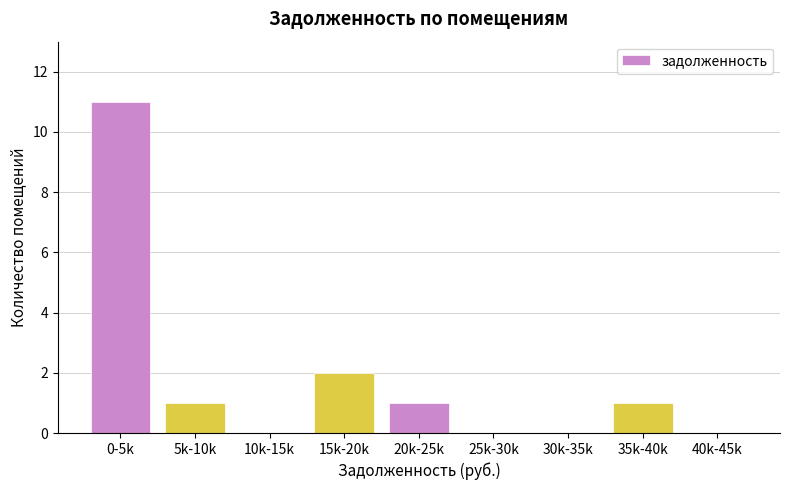

Reading left to right, list all the values displayed in this chart.

0-5k=11	5k-10k=1	10k-15k=0	15k-20k=2	20k-25k=1	25k-30k=0	30k-35k=0	35k-40k=1	40k-45k=0